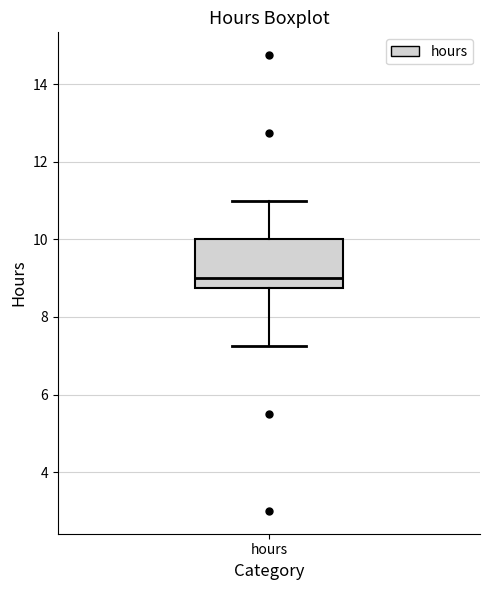

Read this box plot against the y-axis: the position of the median line, the range covered by the box, and the ends of both whiskers. The values are not printed on the chart, so give them approximately, as read against the axis.

median 9.0, box 8.8 to 10.0, whiskers 7.2 to 11.0